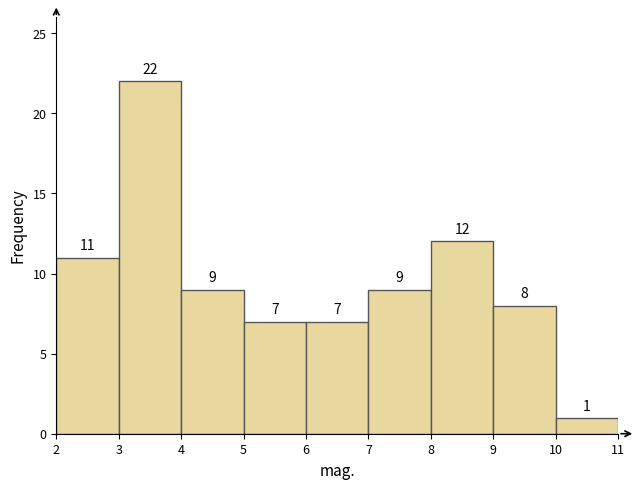

Reading left to right, transcribe this chart: for each bar, give the range it covers on the x-axis and its height.

2 to 3: 11
3 to 4: 22
4 to 5: 9
5 to 6: 7
6 to 7: 7
7 to 8: 9
8 to 9: 12
9 to 10: 8
10 to 11: 1